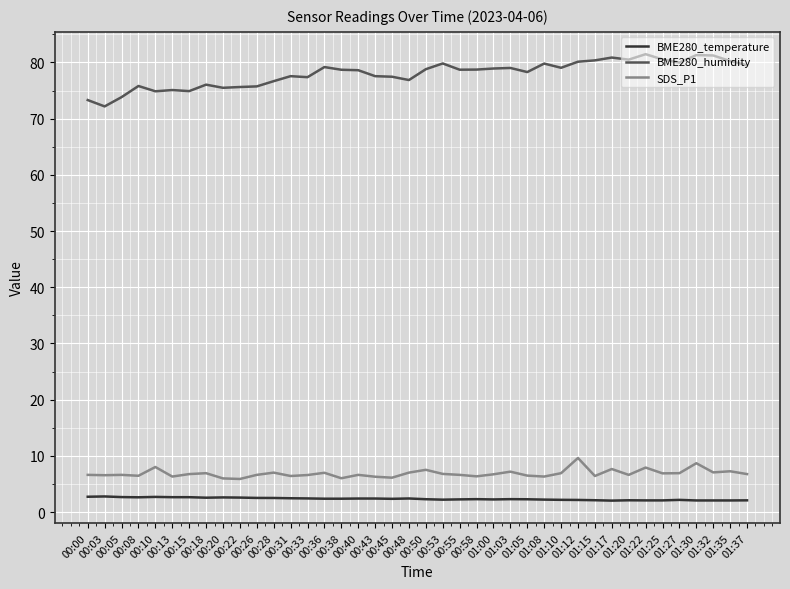

Which series has the widest spread of values?

BME280_humidity